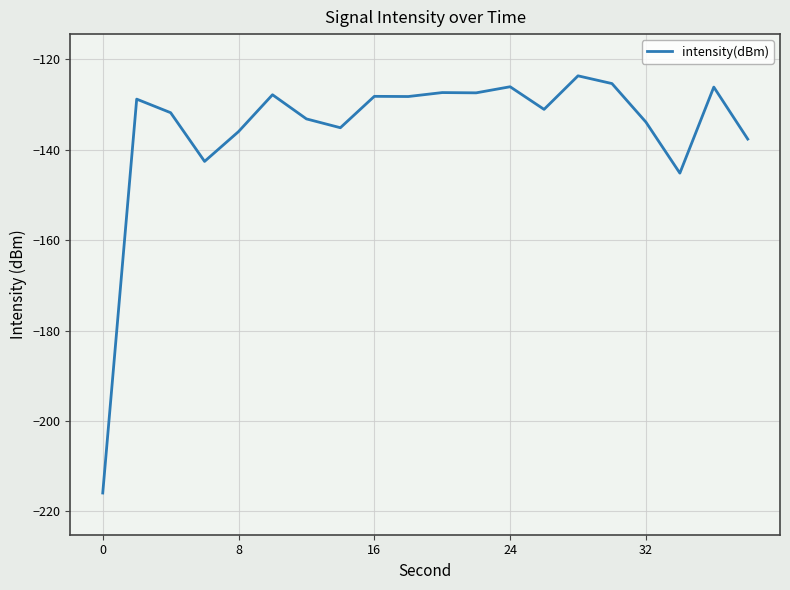

What is the smallest value displayed?

-215.9